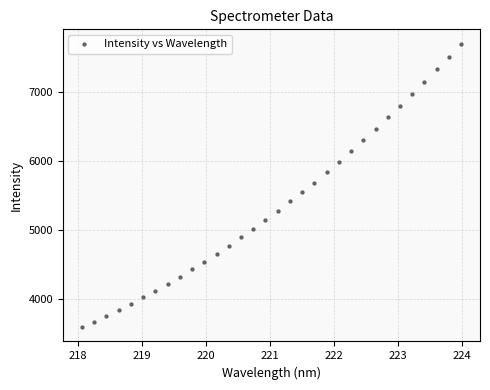

What is the range of Y values (max minus min)?

4108.5